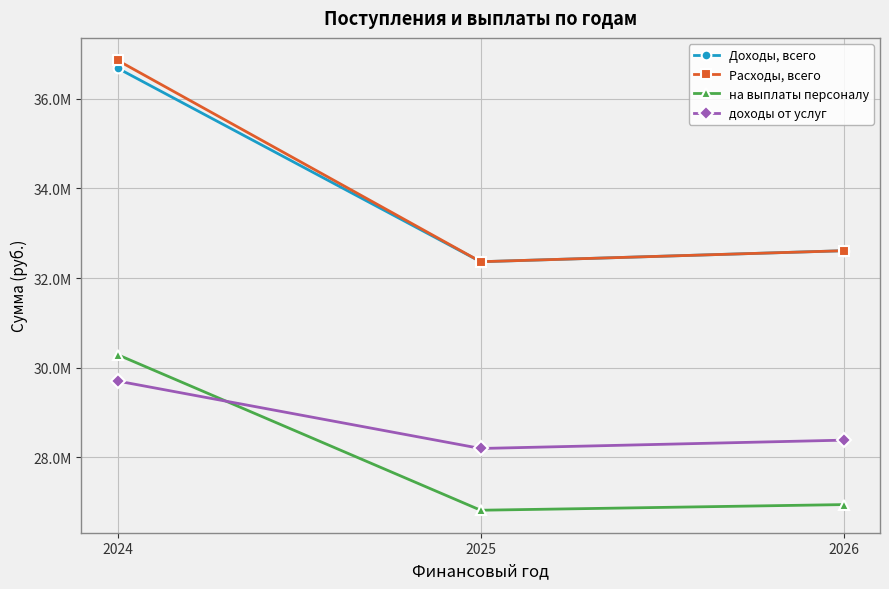

What is the difference between the доходы от услуг values at 2026 and 2025?

185936.0